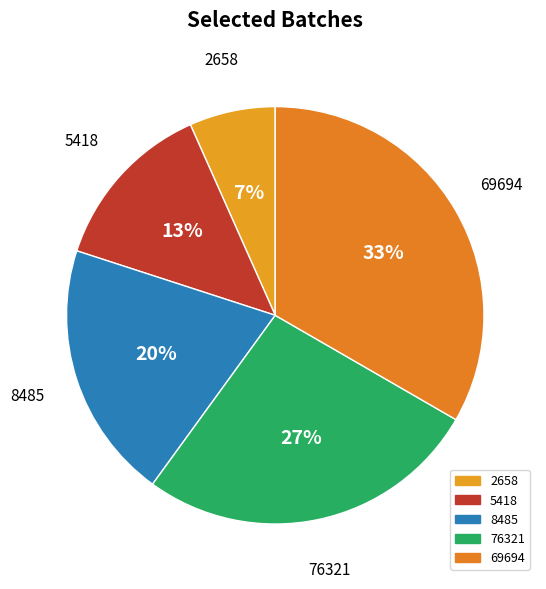

How much of the chart is everything except 8485?

80.0%